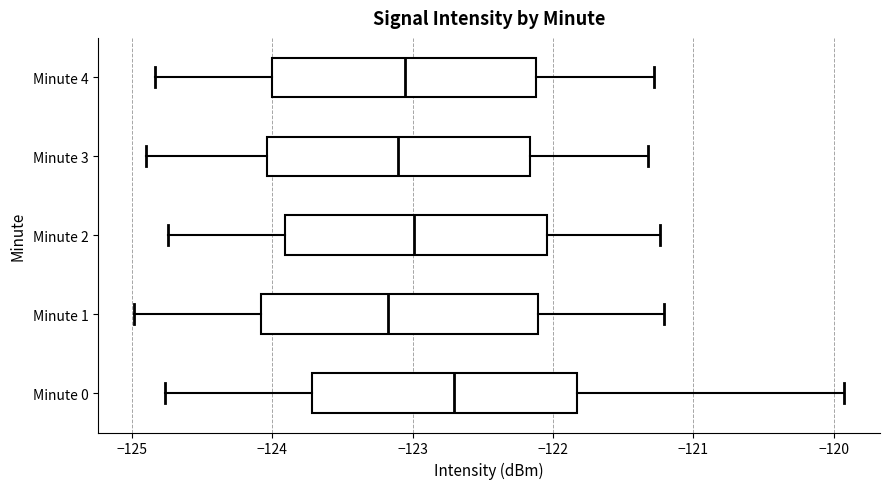

Reading bottom to top, transcribe this box plot: for each box, give where its median line is, the range the box spans, and where its two whiskers end, as read against the x-axis. The values are not printed on the chart, so give them approximately, as read against the axis.

Minute 0: median -122.7, box -123.7 to -121.8, whiskers -124.8 to -119.9
Minute 1: median -123.2, box -124.1 to -122.1, whiskers -125.0 to -121.2
Minute 2: median -123.0, box -123.9 to -122.0, whiskers -124.7 to -121.2
Minute 3: median -123.1, box -124.0 to -122.2, whiskers -124.9 to -121.3
Minute 4: median -123.1, box -124.0 to -122.1, whiskers -124.8 to -121.3